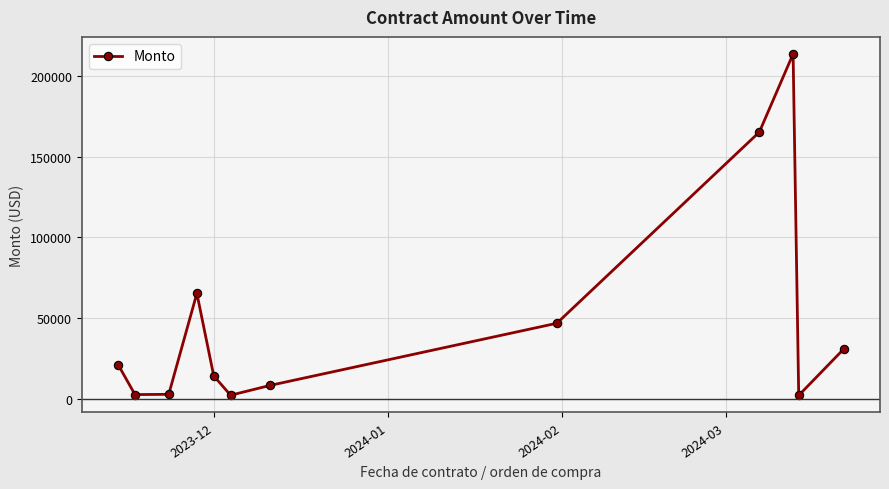

How many interior local peaks (higher than both neighbors) does the data have?

2